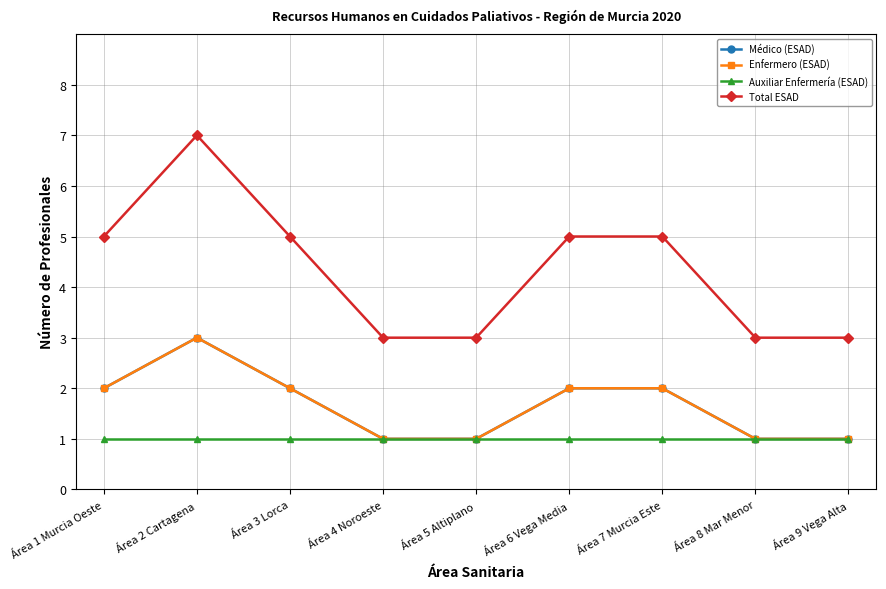

Which series has the largest range (max minus min)?

Total ESAD